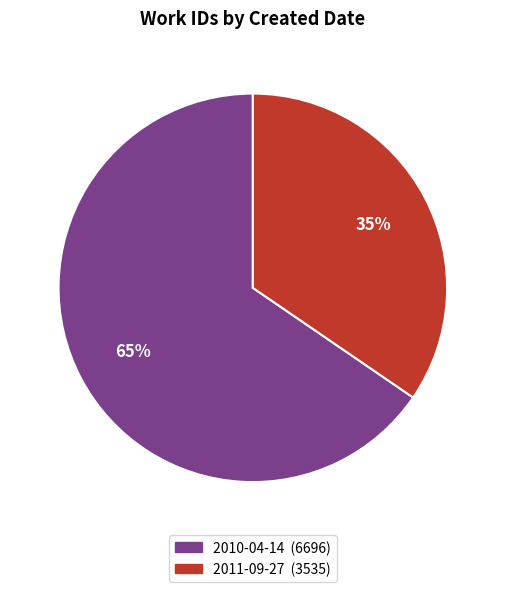

Which category accounts for the majority?

2010-04-14